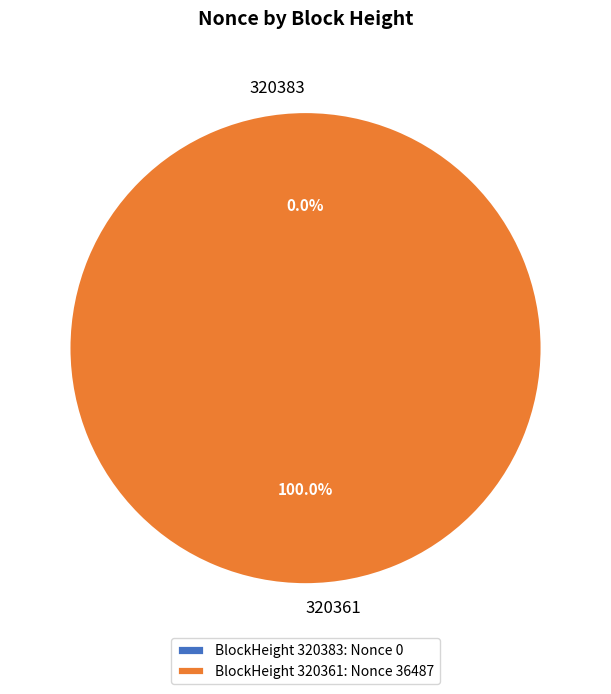

Rank the categories by value from lowest to highest.

320383, 320361